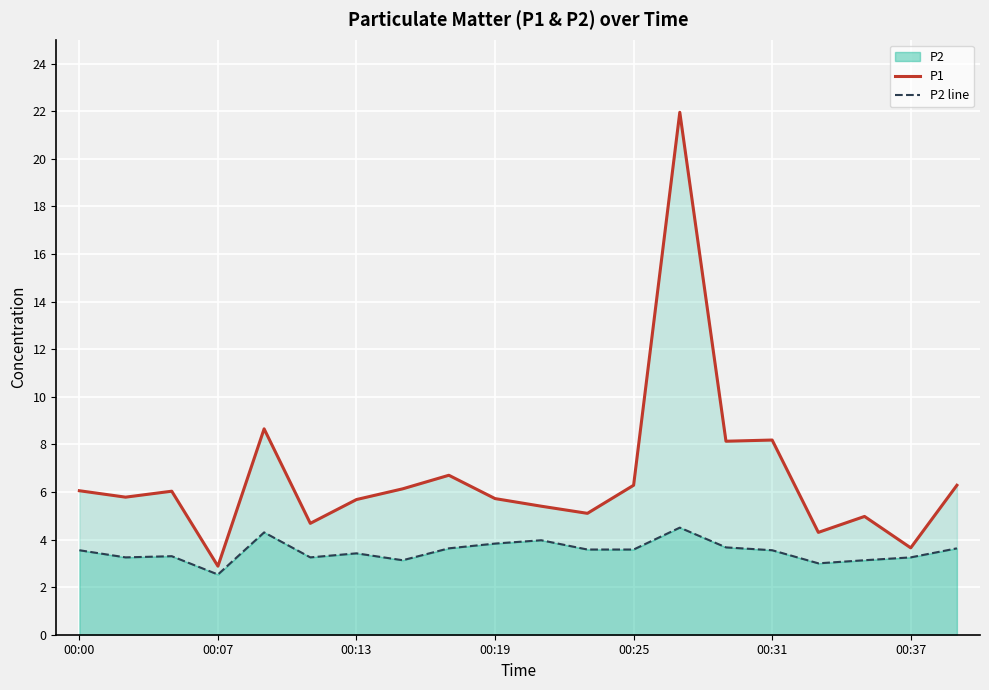

How many interior local peaks does the P1 series have?

6